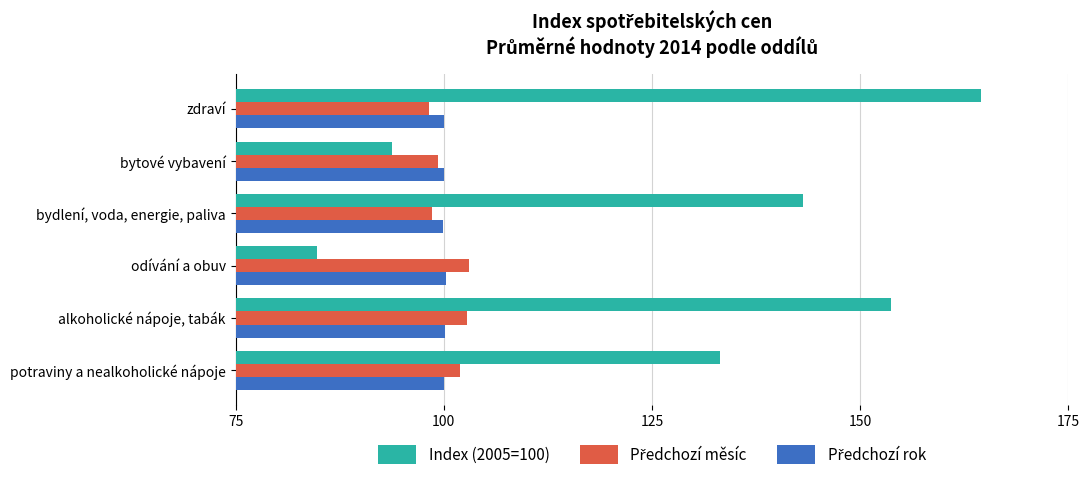

How many distinct data groups are displayed?

3